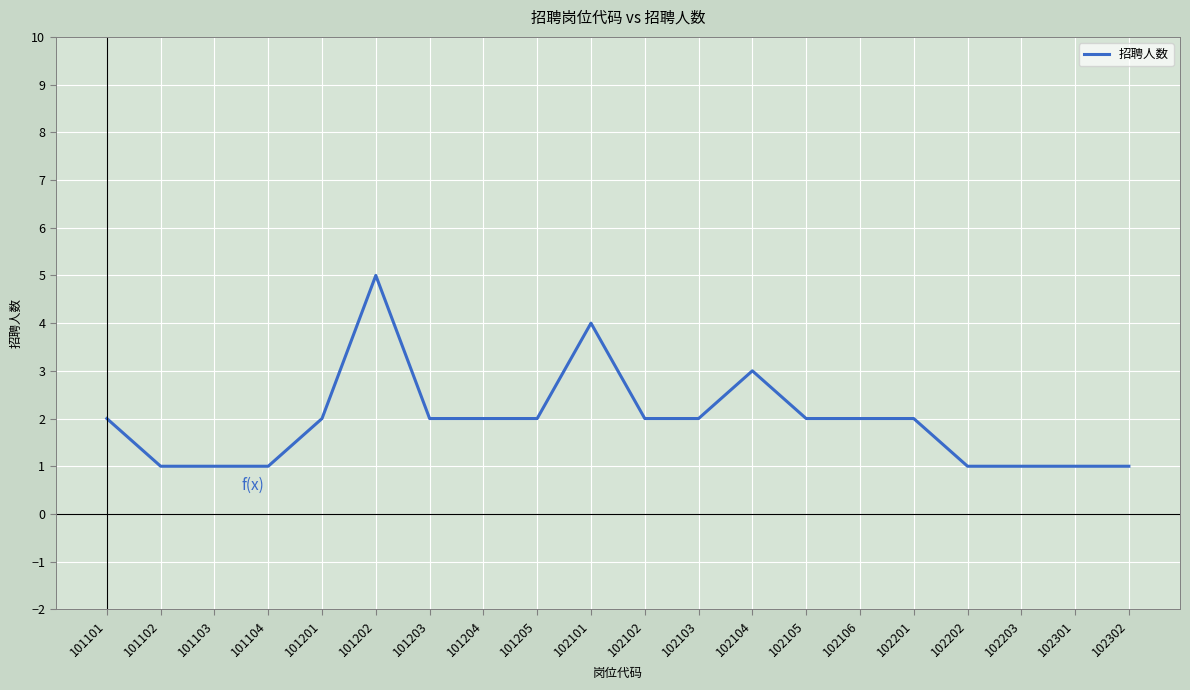

The chart shows a value of 1 at 101103. True or false?

True